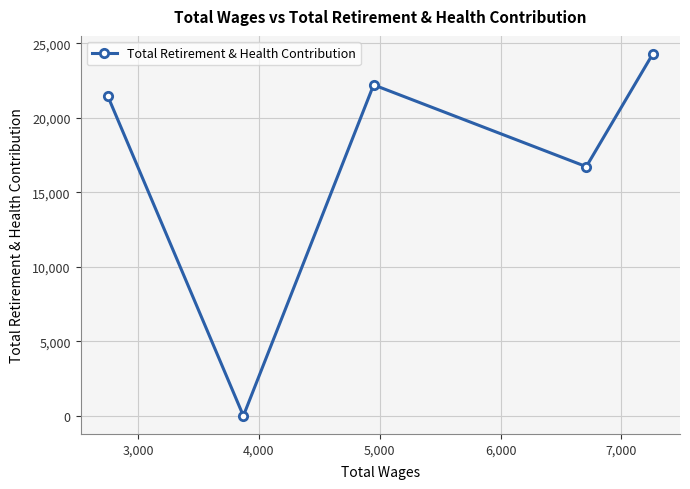

What is the greatest value displayed?

24281